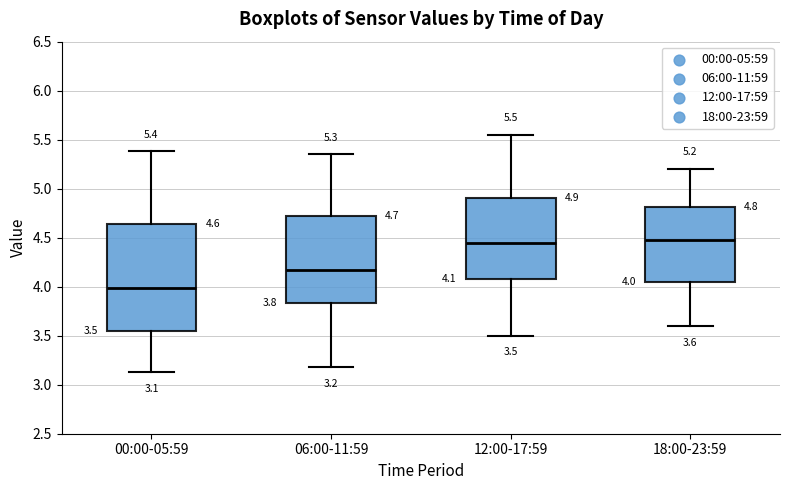

Comparing the boxes themselves (not the whiskers), which one is the tallest?

00:00-05:59